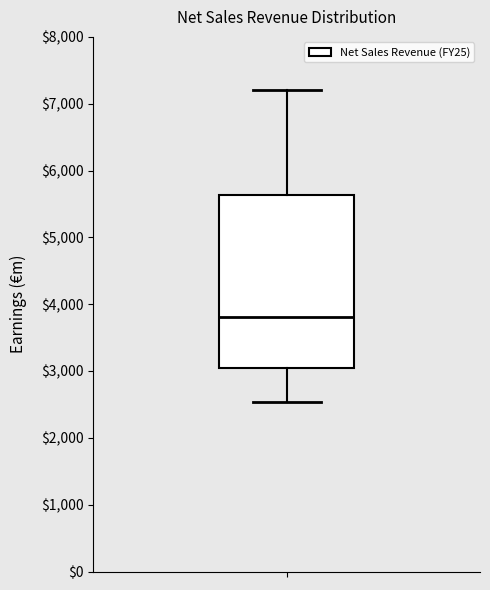

Read this box plot against the y-axis: the position of the median line, the range covered by the box, and the ends of both whiskers. The values are not printed on the chart, so give them approximately, as read against the axis.

median 3800, box 3000 to 5600, whiskers 2500 to 7200